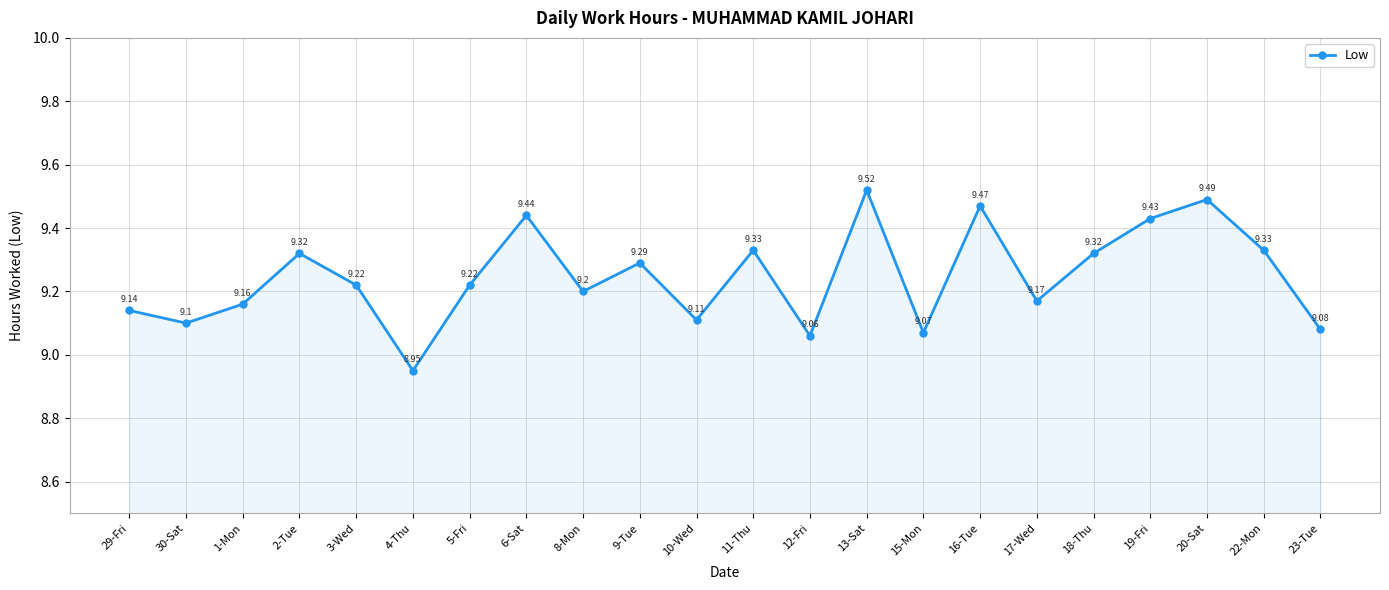

At which label is the value closest to 9?

4-Thu